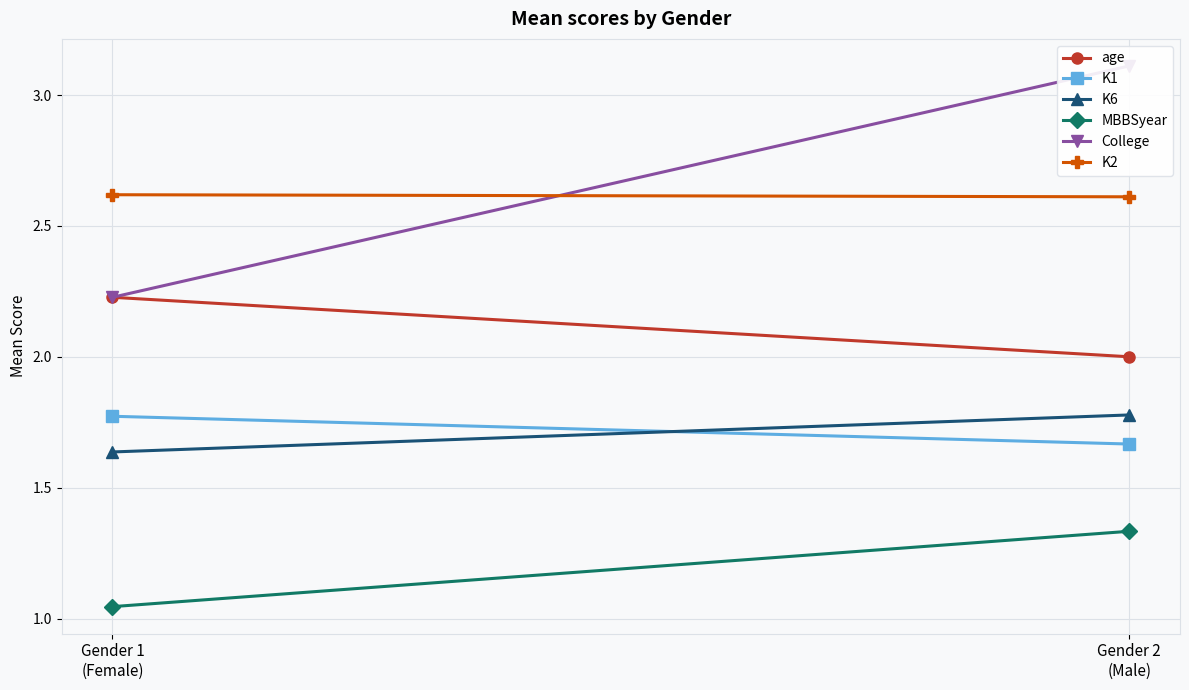

Which series has the largest total across all categories?

College